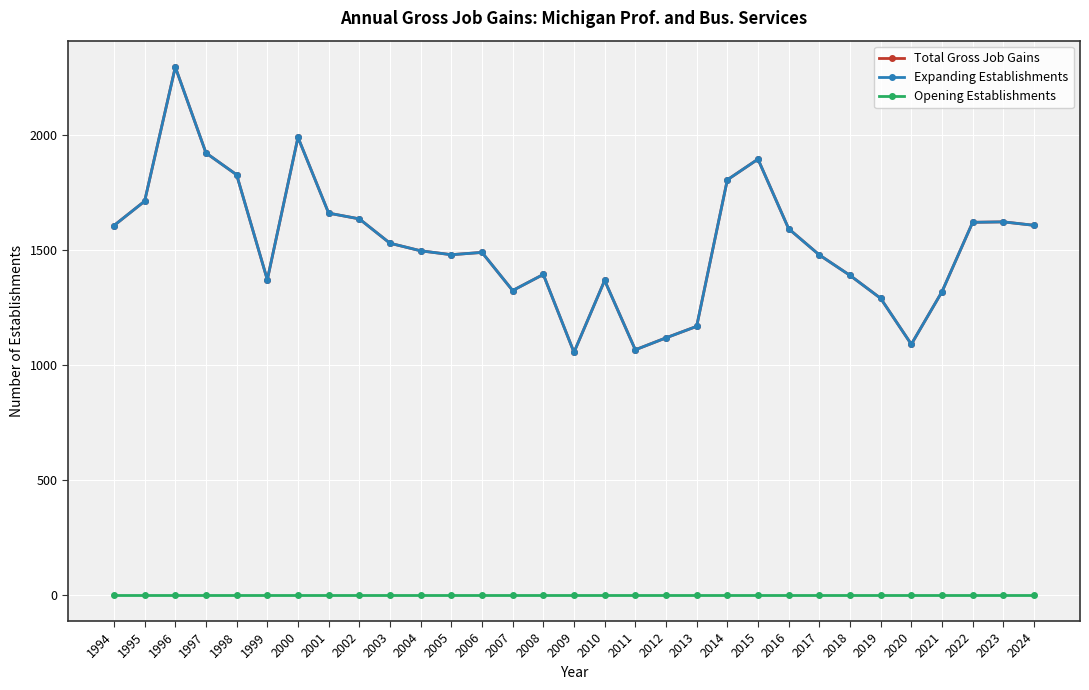

Does the chart display data point markers on the line(s)?

Yes